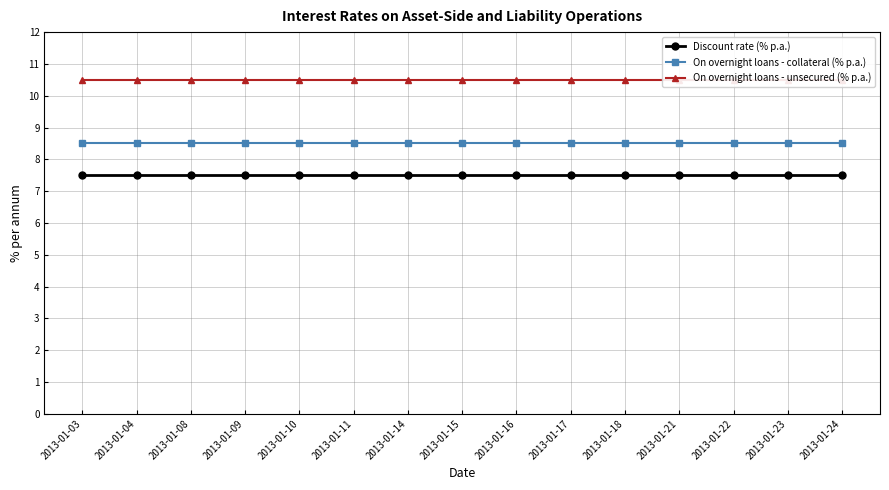

True or false: On overnight loans - collateral (% p.a.) has a value of 8.5 at 2013-01-17.

True